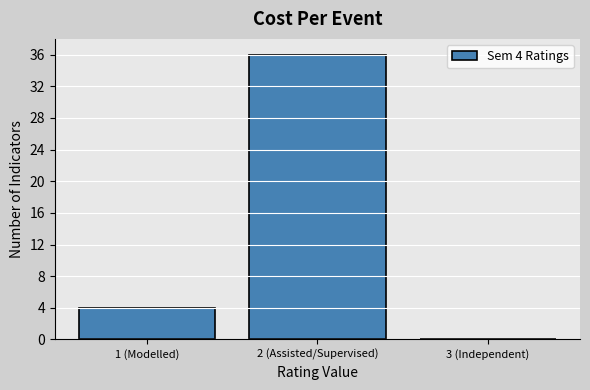

Reading left to right, list all the values displayed in this chart.

1 (Modelled)=4	2 (Assisted/Supervised)=36	3 (Independent)=0